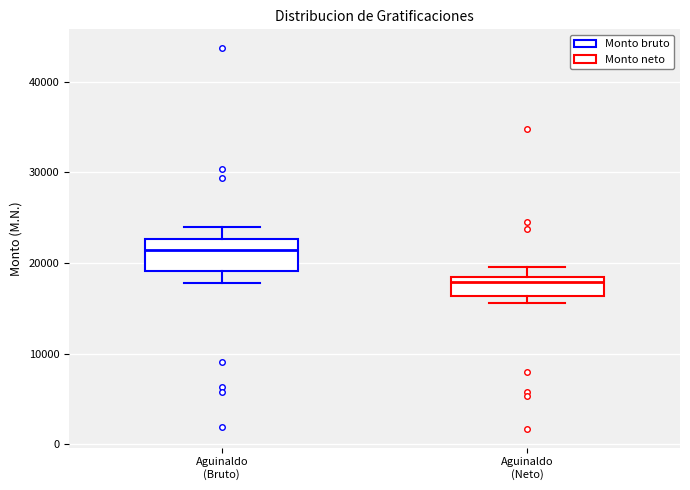

Reading left to right, transcribe this box plot: for each box, give where its median line is, the range the box spans, and where its two whiskers end, as read against the y-axis. The values are not printed on the chart, so give them approximately, as read against the axis.

Aguinaldo (Bruto): median 21000, box 19000 to 23000, whiskers 18000 to 24000
Aguinaldo (Neto): median 18000 (just below the box's upper edge), box 16000 to 18000, whiskers 16000 (just below the box's lower edge) to 20000